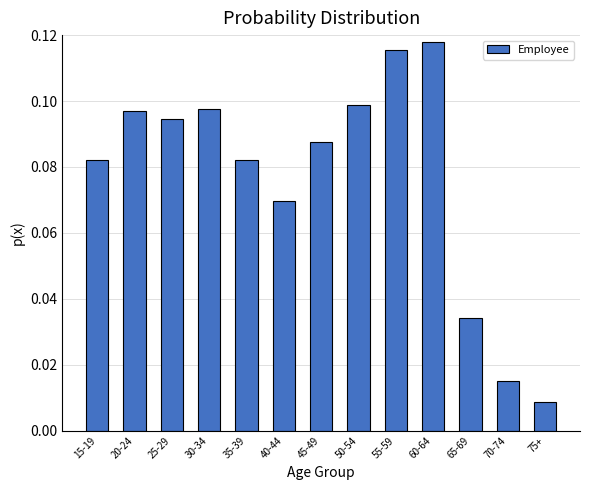

Which category has the highest value across all series?

60-64